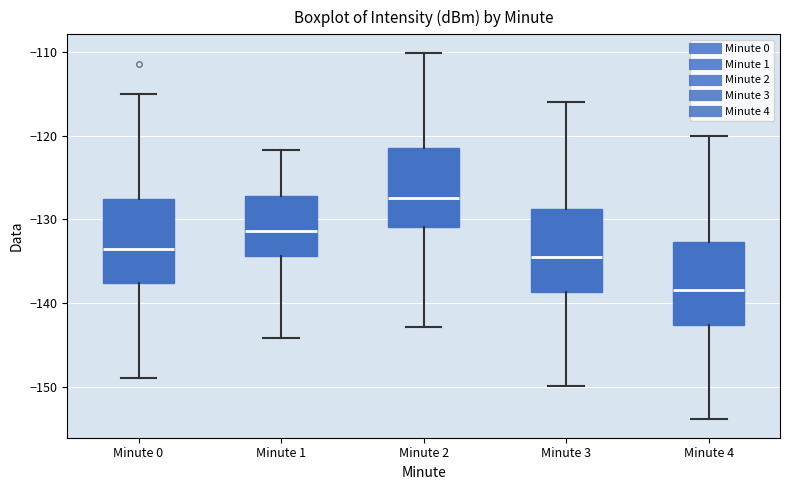

Reading left to right, read every box against the y-axis: the position of its median line, the range the box covers, and the ends of its whiskers. The values are not printed on the chart, so give them approximately, as read against the axis.

Minute 0: median -133, box -138 to -128, whiskers -149 to -115
Minute 1: median -131, box -134 to -127, whiskers -144 to -122
Minute 2: median -127, box -131 to -121, whiskers -143 to -110
Minute 3: median -134, box -139 to -129, whiskers -150 to -116
Minute 4: median -138, box -143 to -133, whiskers -154 to -120